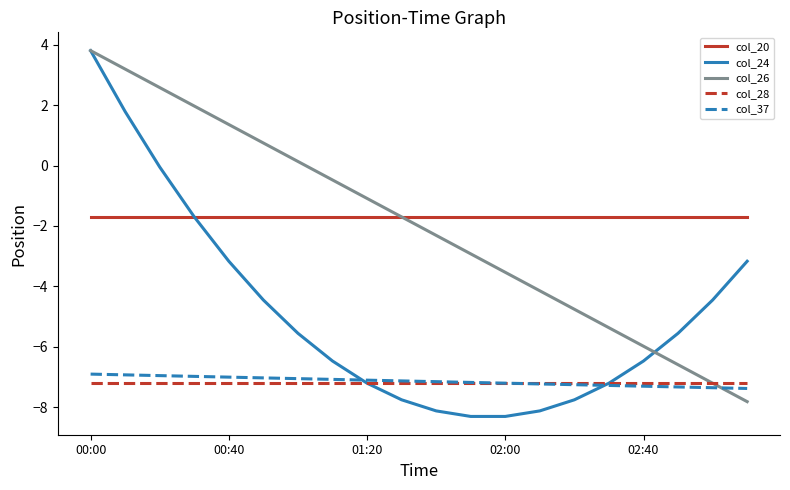

At how many categories does at least one series exceed -7?

20